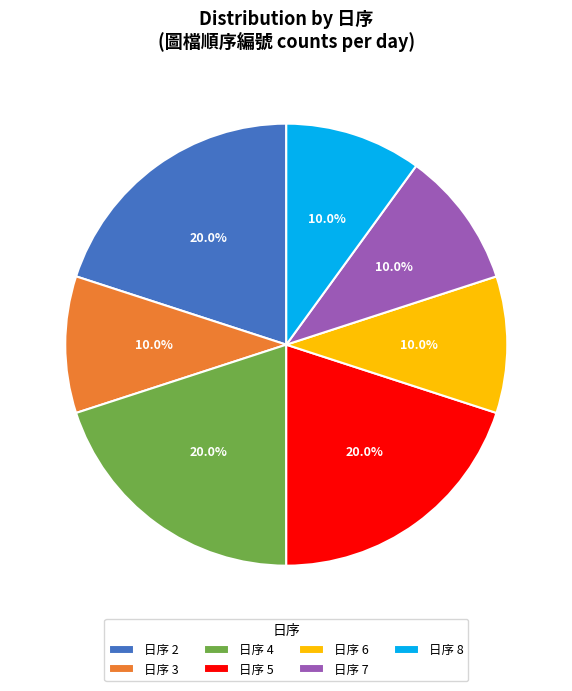

What is the ratio of the value at 日序 6 to the value at 日序 3?

1.0